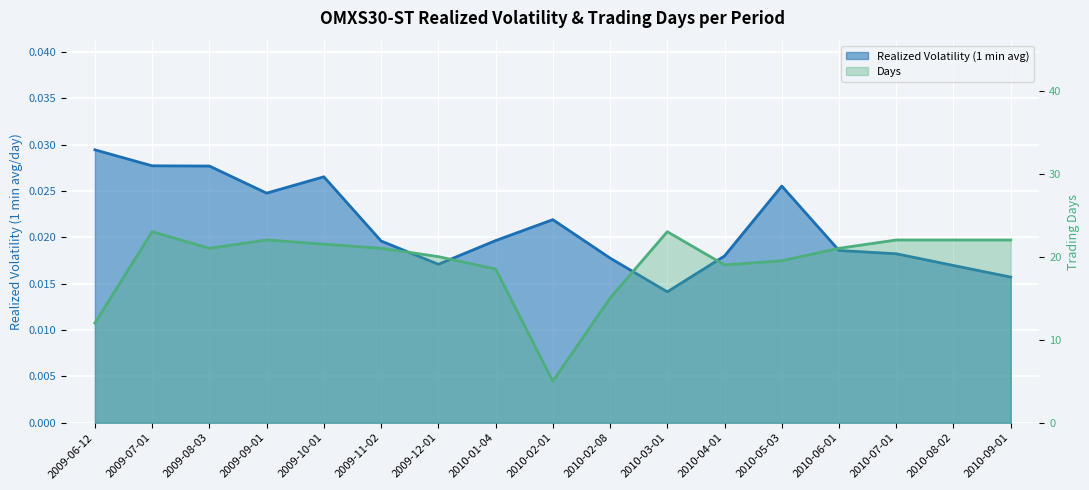

Rank the series by their average value, from highest to lowest.

Days, Realized Volatility (1 min avg)